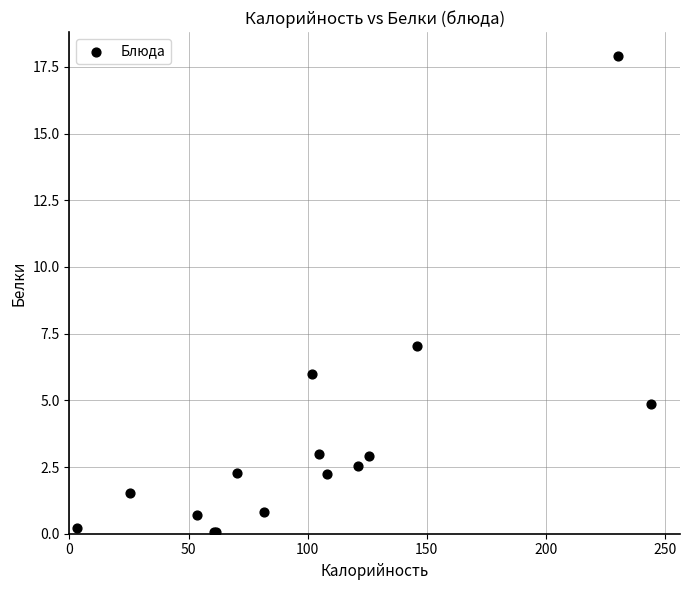

What Y value in the scatter plot is closest to 8?

7.0